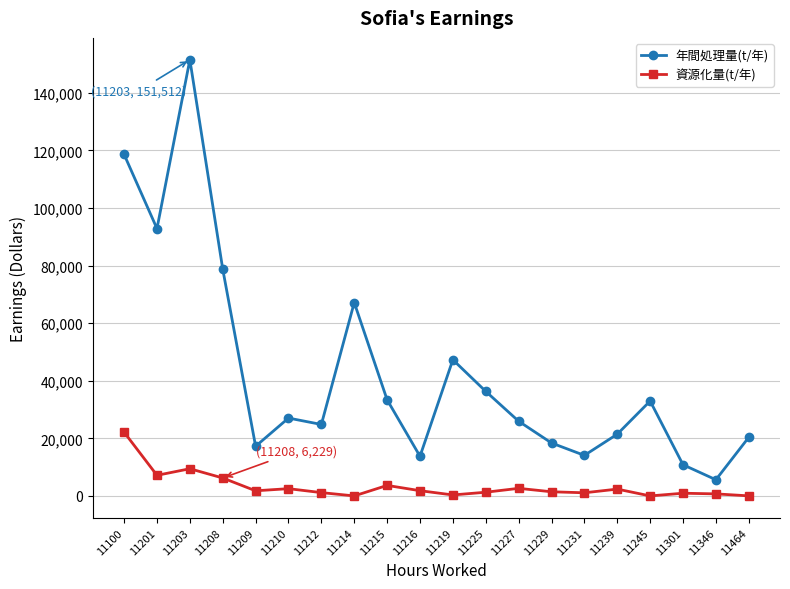

The 資源化量(t/年) series shows 22130 at 11100. True or false?

True